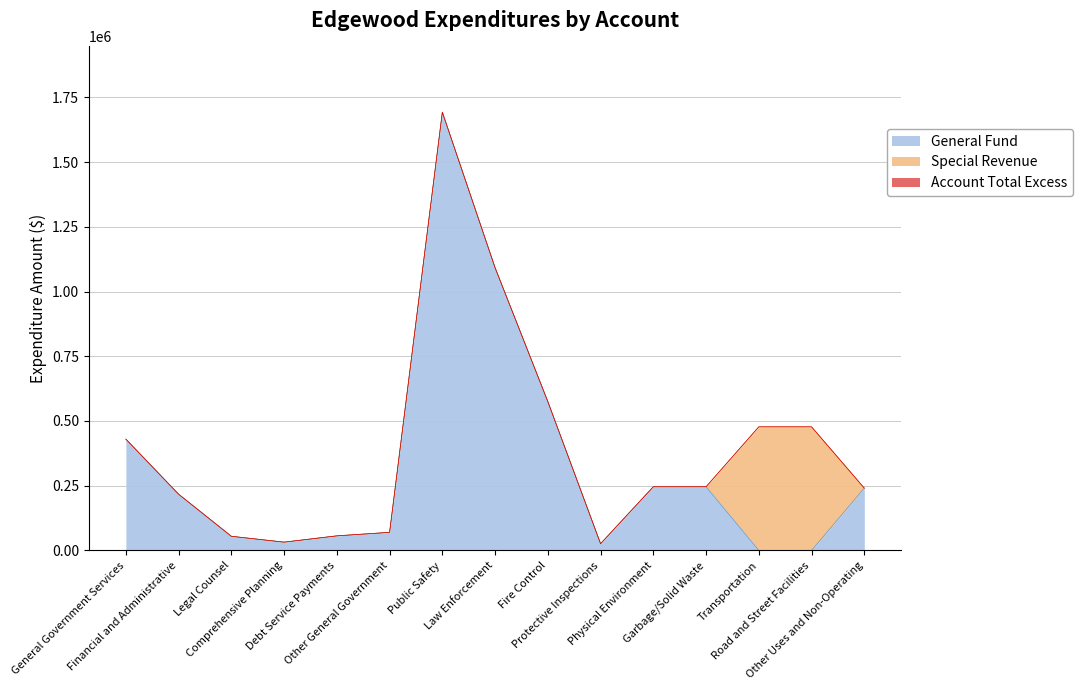

How many values in the Account Total series exceed 245946?

6